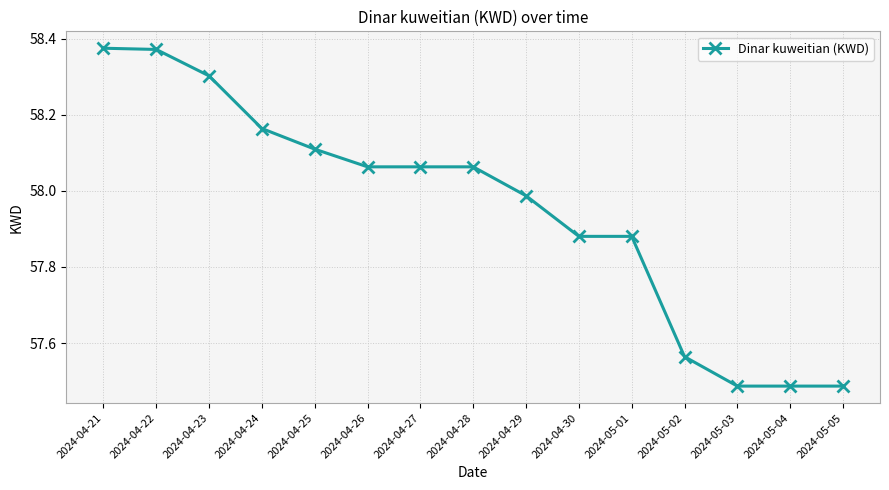

Does the chart have visible grid lines?

Yes